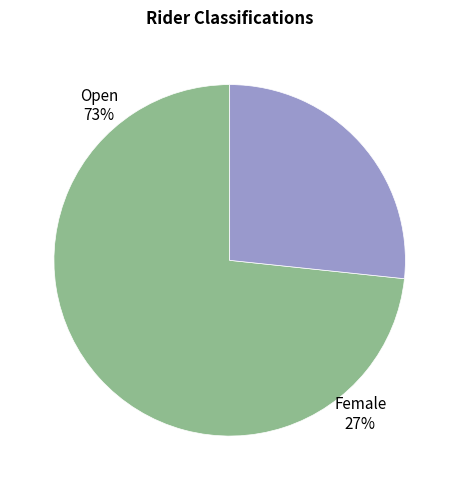

To the nearest percent, what portion does Female represent?

27%